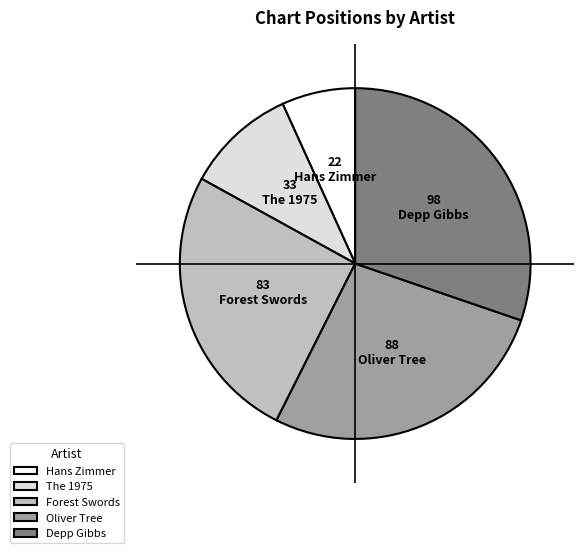

Between Oliver Tree and Hans Zimmer, which is larger?

Oliver Tree